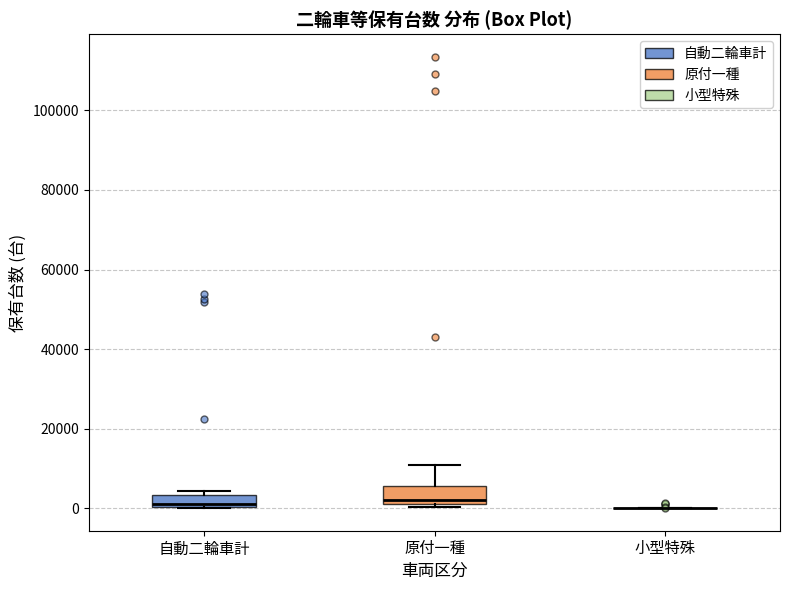

Where does the upper whisker of the box for 原付一種 end on the y-axis? The values are not printed on the chart, so give them approximately, as read against the axis.

10000